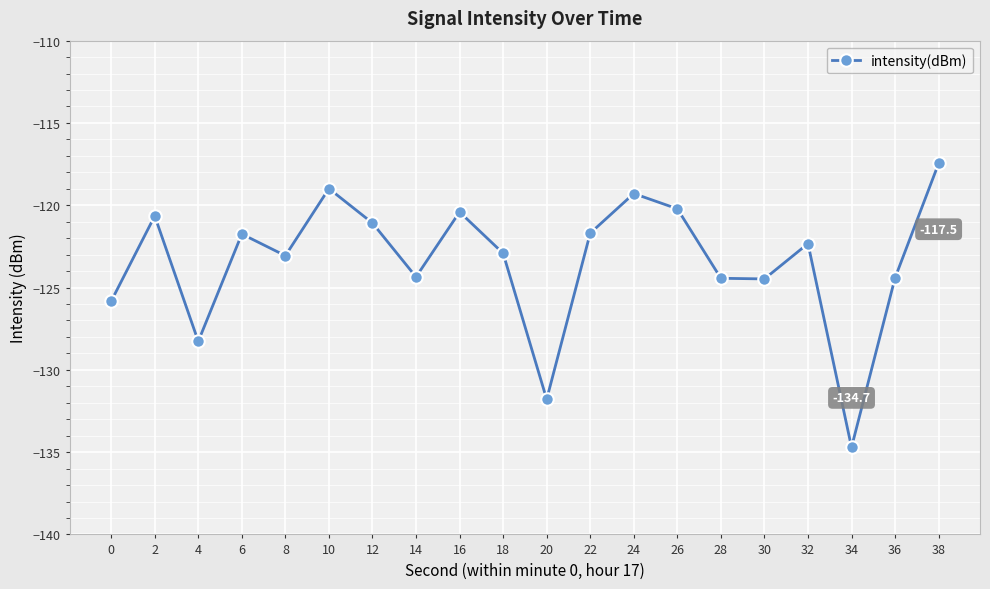

What is the difference between the maximum and minimum values?

17.2